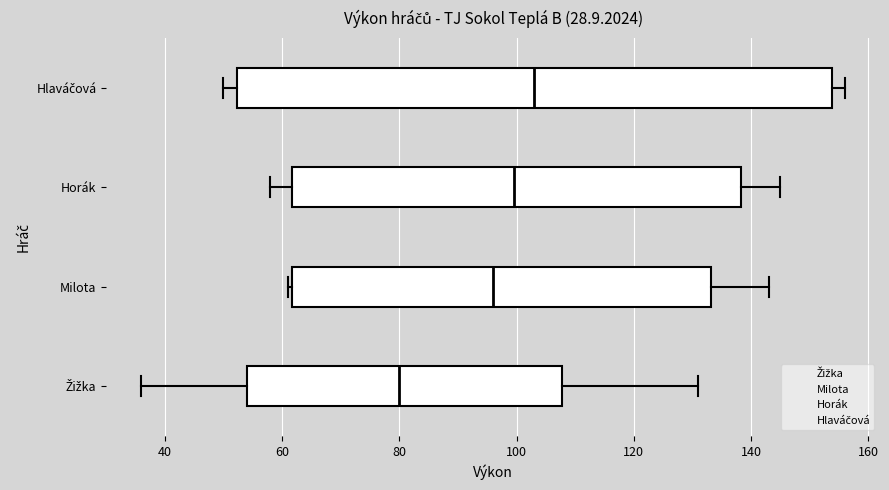

Reading bottom to top, transcribe this box plot: for each box, give where its median line is, the range the box spans, and where its two whiskers end, as read against the x-axis. The values are not printed on the chart, so give them approximately, as read against the axis.

Žižka: median 80, box 54 to 108, whiskers 36 to 132
Milota: median 96, box 62 to 134, whiskers 62 (just left of the box's left edge) to 144
Horák: median 100, box 62 to 138, whiskers 58 to 146
Hlaváčová: median 104, box 52 to 154, whiskers 50 to 156